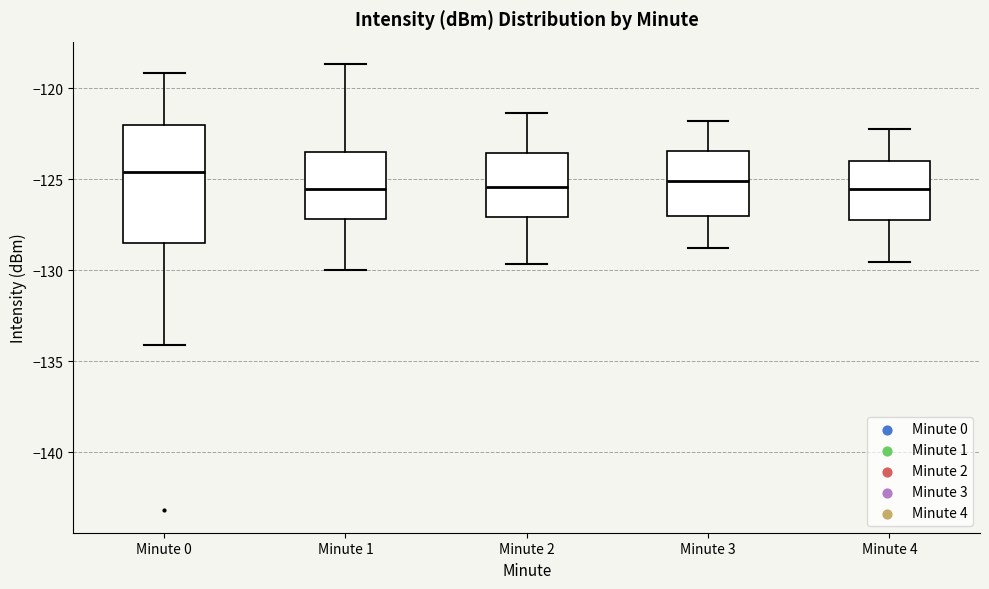

Reading left to right, transcribe this box plot: for each box, give where its median line is, the range the box spans, and where its two whiskers end, as read against the y-axis. The values are not printed on the chart, so give them approximately, as read against the axis.

Minute 0: median -124.5, box -128.5 to -122.0, whiskers -134.0 to -119.0
Minute 1: median -125.5, box -127.0 to -123.5, whiskers -130.0 to -118.5
Minute 2: median -125.5, box -127.0 to -123.5, whiskers -129.5 to -121.5
Minute 3: median -125.0, box -127.0 to -123.5, whiskers -129.0 to -122.0
Minute 4: median -125.5, box -127.0 to -124.0, whiskers -129.5 to -122.0